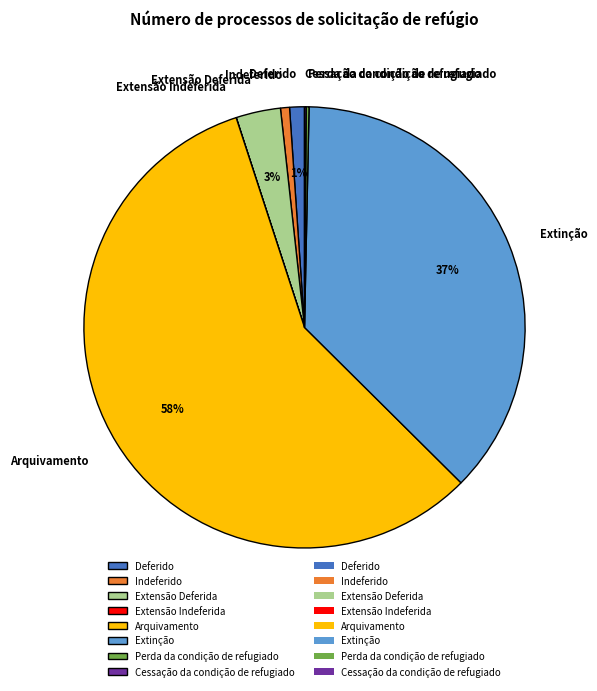

To the nearest percent, what is the average slice percentage?

12%